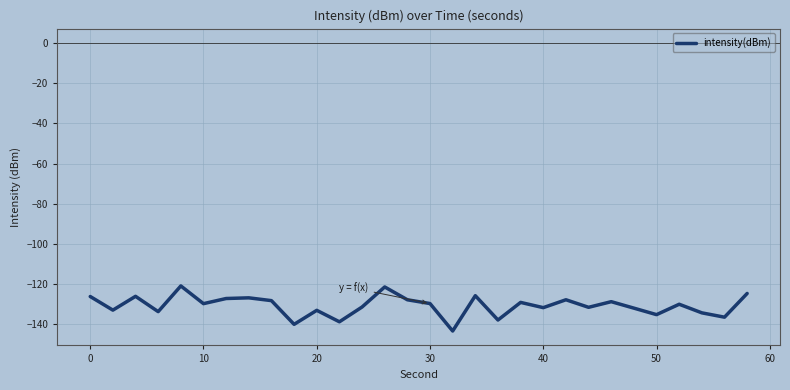

What is the maximum value shown in the chart?

-120.9